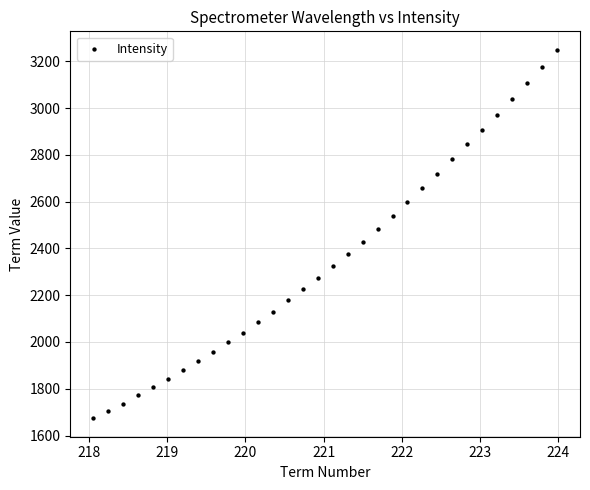

What is the range of X values (max minus min)?

5.9